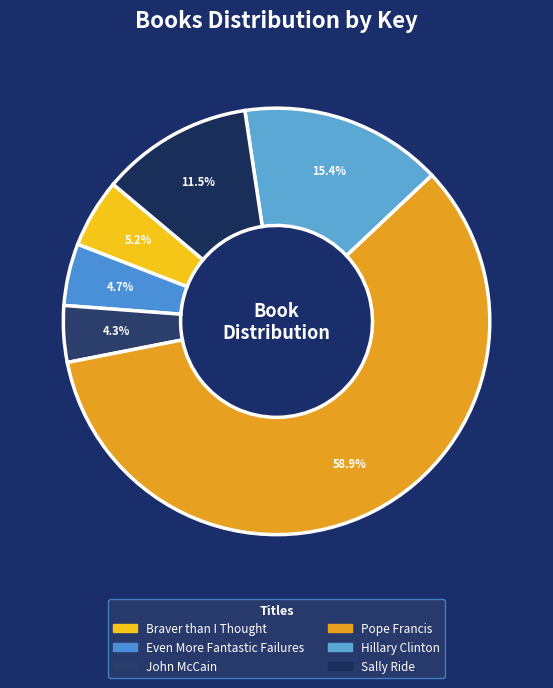

How many slices are in this pie chart?

6